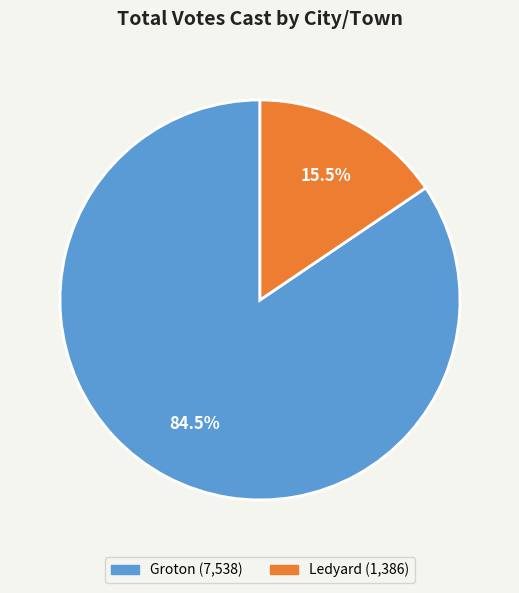

Between Groton and Ledyard, which is larger?

Groton